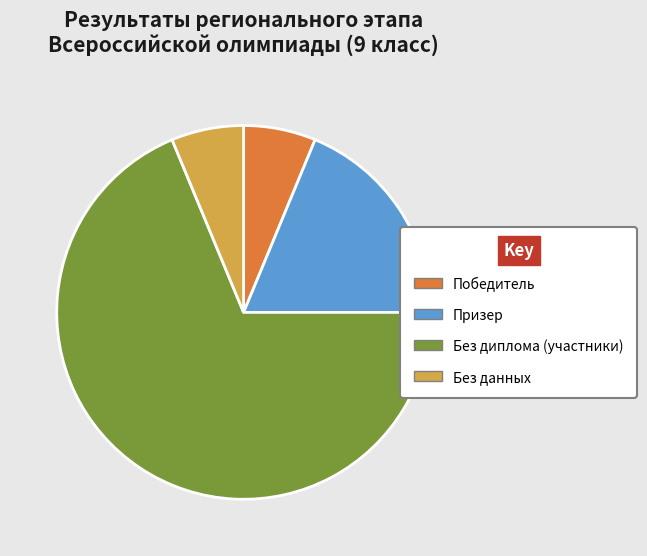

Which slice is the largest?

Без диплома (участники)